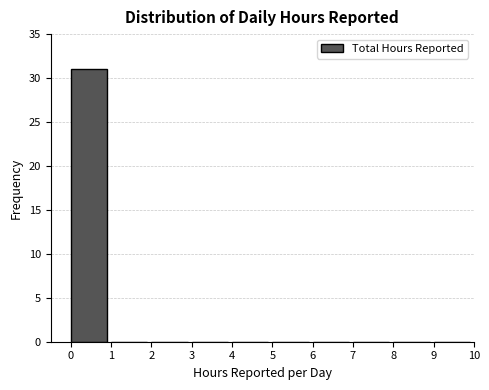

Reading left to right, list every bar in this chart as the range it spans on the x-axis followed by its height. The values are not printed on the chart, so give them approximately, as read against the axis.

0 to 1: 31
1 to 2: 0
2 to 3: 0
3 to 4: 0
4 to 5: 0
5 to 6: 0
6 to 7: 0
7 to 8: 0
8 to 9: 0
9 to 10: 0